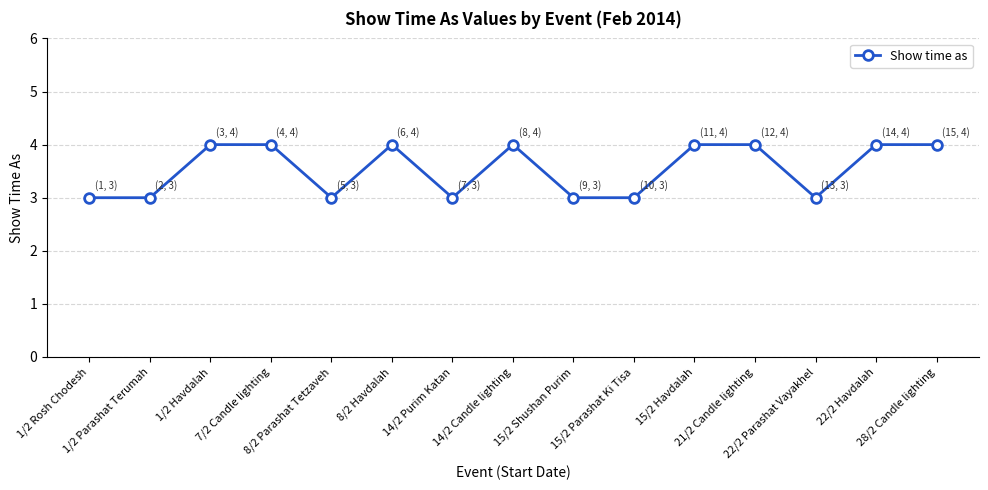

What is the approximate value at 15/2 Parashat Ki Tisa?

3